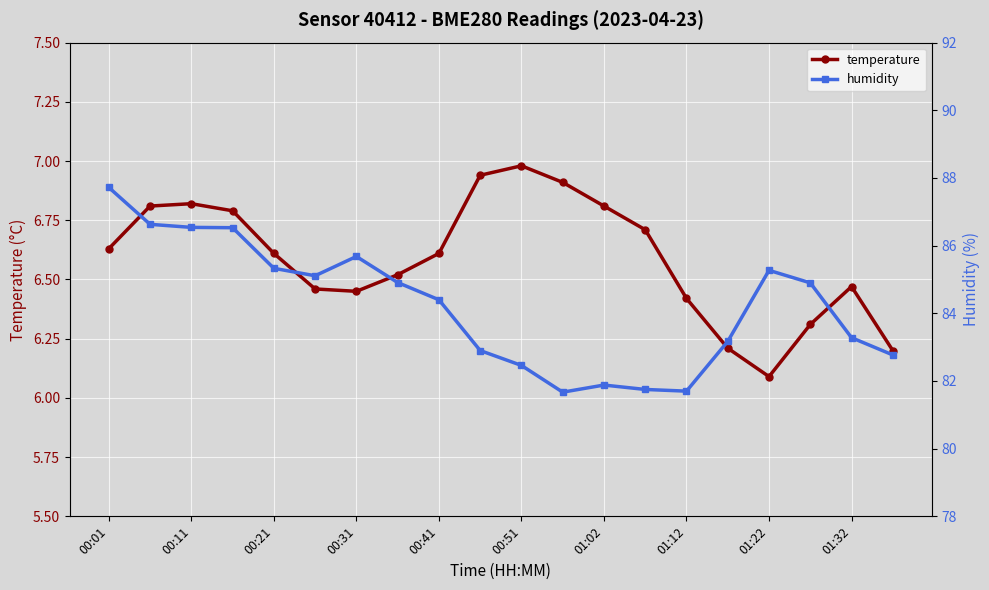

Which category has the highest value in the humidity series?

00:01